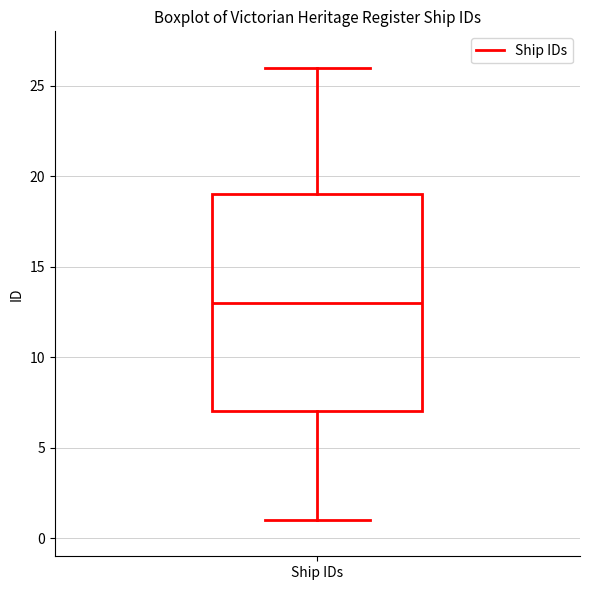

Read this box plot against the y-axis: the position of the median line, the range covered by the box, and the ends of both whiskers. The values are not printed on the chart, so give them approximately, as read against the axis.

median 13, box 7 to 19, whiskers 1 to 26